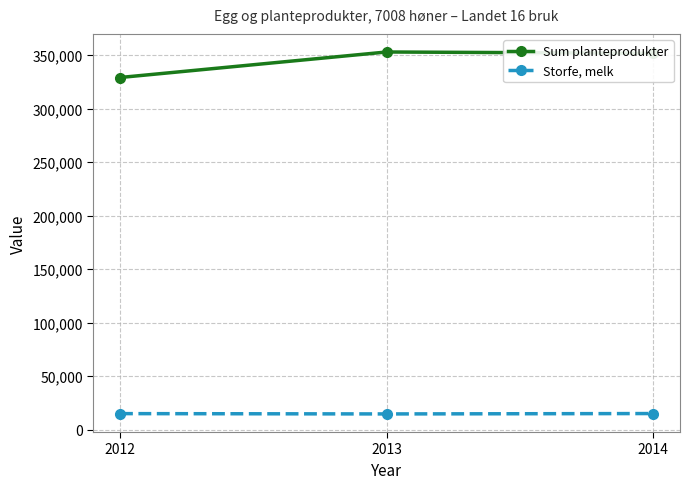

At how many categories does at least one series exceed 27577?

3